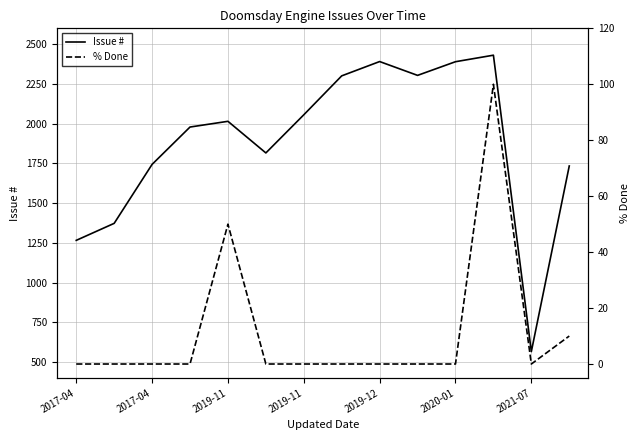

True or false: Issue # has a value of 1266 at 2017-04.

True